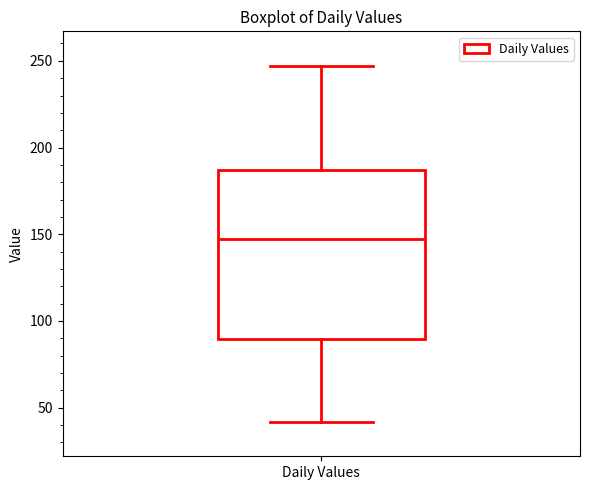

Read this box plot against the y-axis: the position of the median line, the range covered by the box, and the ends of both whiskers. The values are not printed on the chart, so give them approximately, as read against the axis.

median 145, box 90 to 185, whiskers 40 to 245